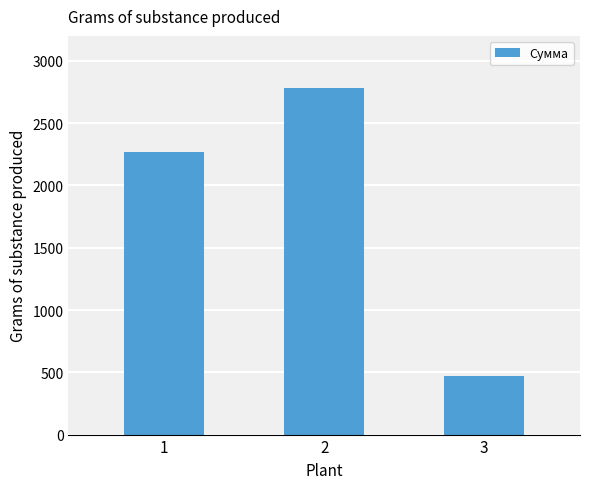

Reading left to right, list all the values displayed in this chart.

1=2265.0	2=2783.0	3=472.5